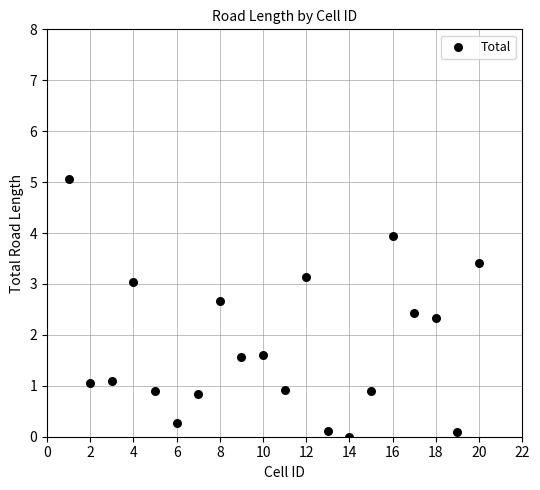

What is the range of X values (max minus min)?

19.0